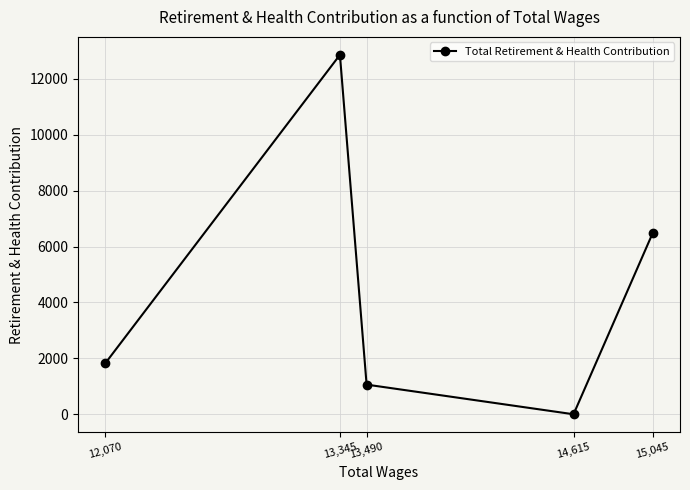

Reading left to right, extract all data points from this chart.

12,070=1829	13,345=12860	13,490=1061	14,615=0	15,045=6478